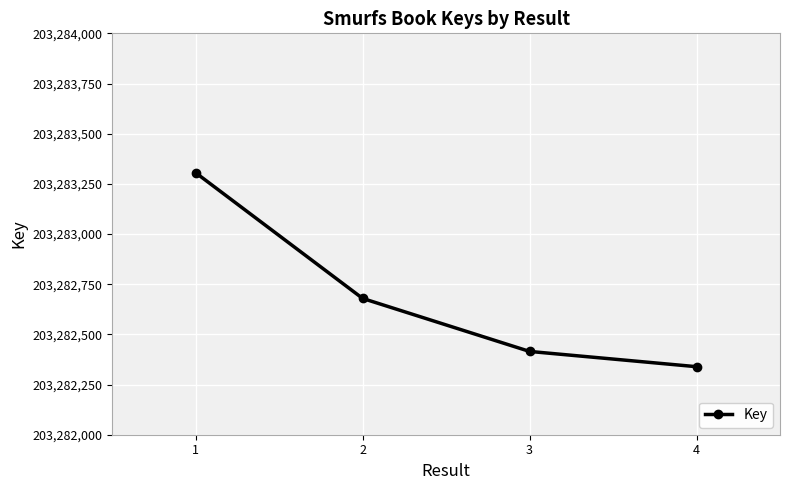

Count the number of data series in this chart.

1